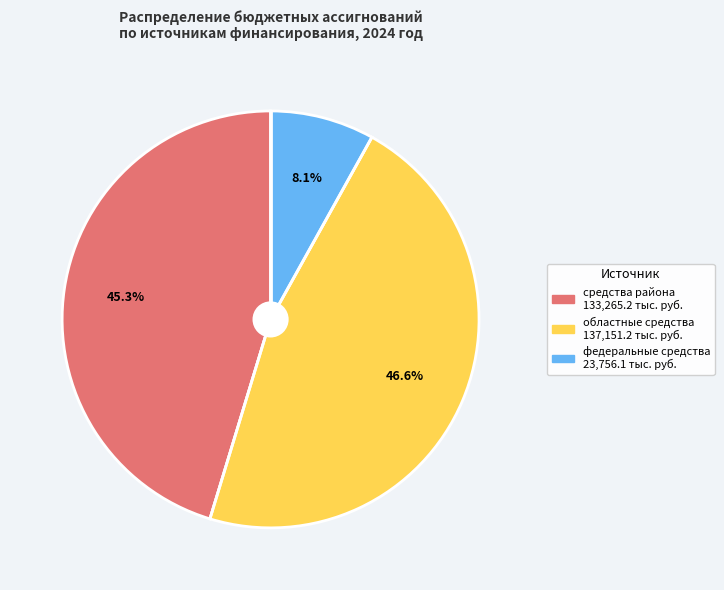

Is there a majority slice in this chart?

No